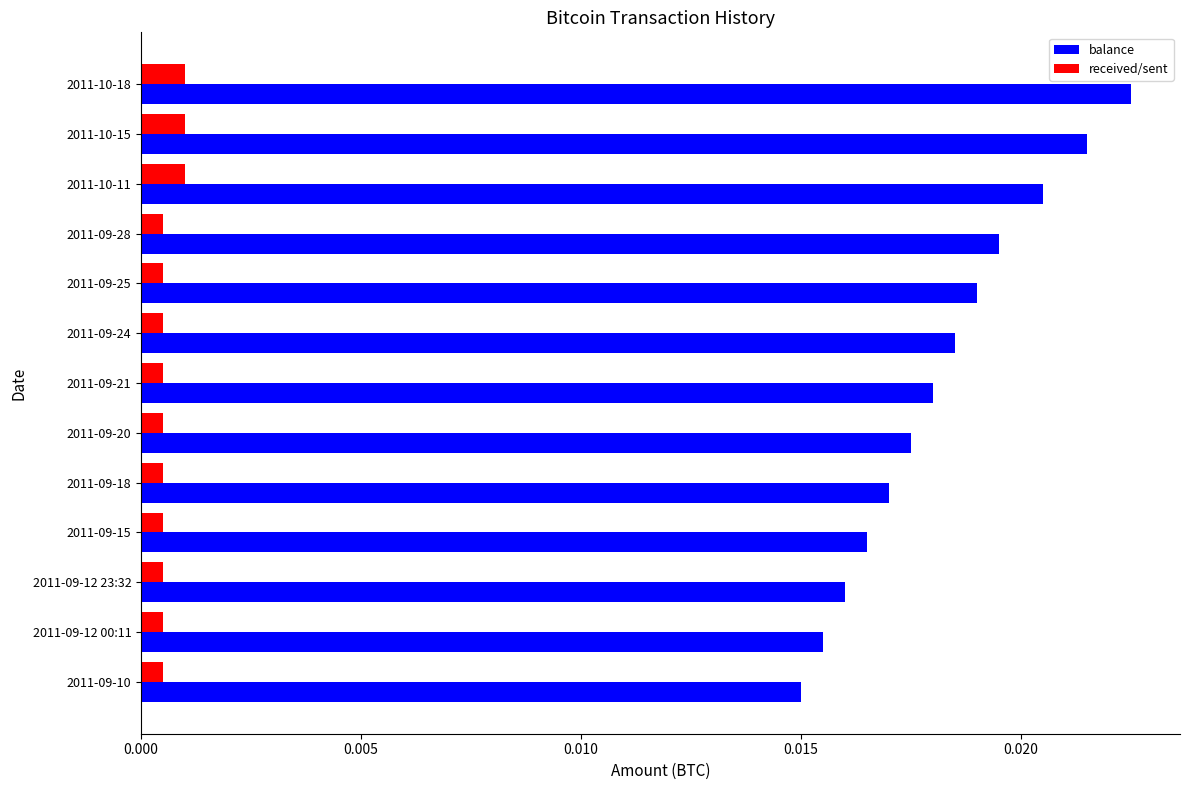

Which series has the widest spread of values?

balance